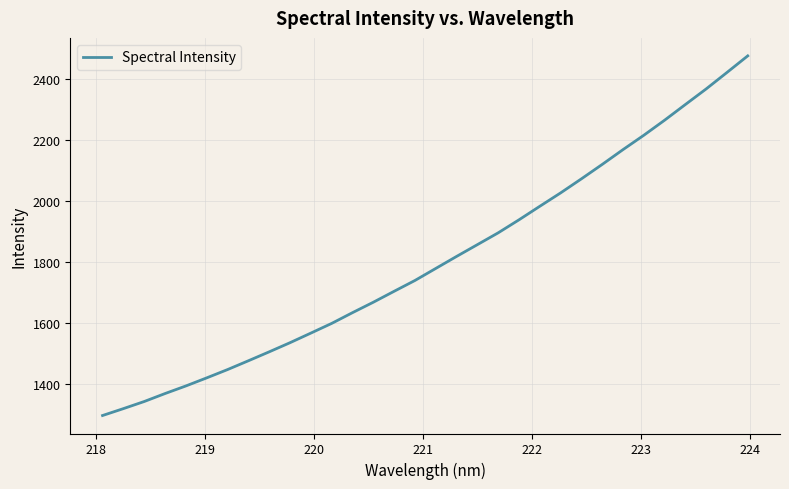

What is the difference between the maximum and minimum values?

1177.6